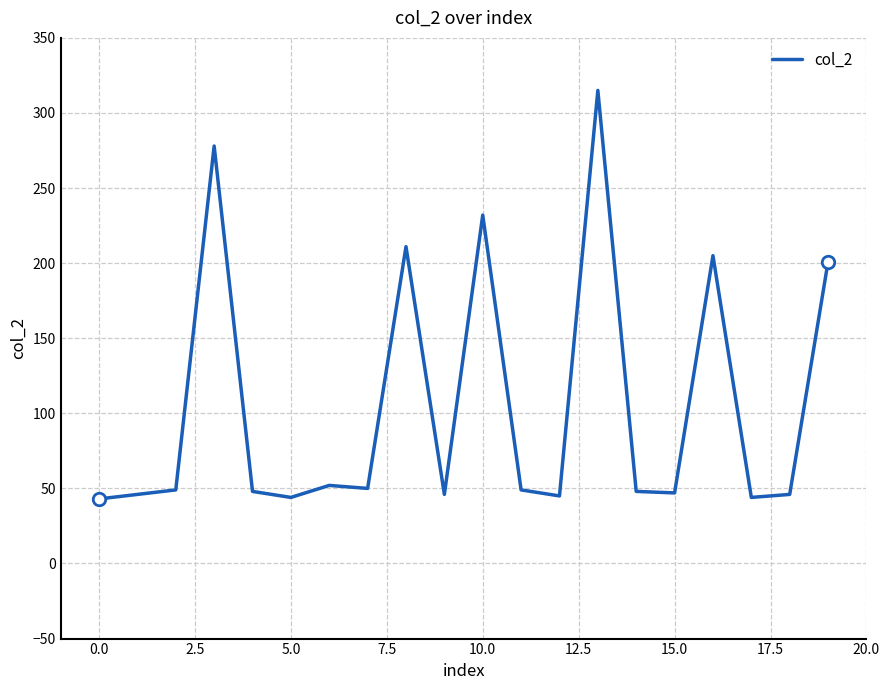

What is the average value?

105